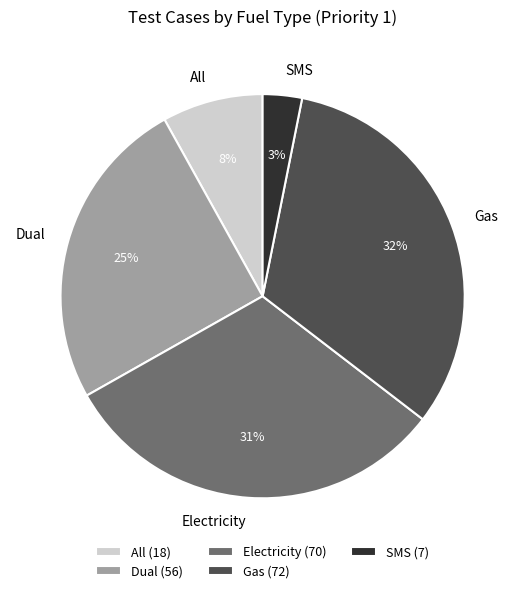

To the nearest percent, what portion does Gas represent?

32%